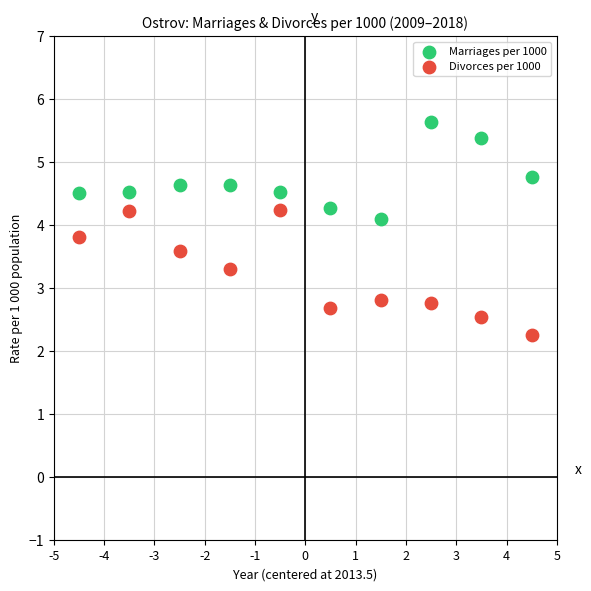

In the Marriages per 1000 series, what Y value is closest to 4?

4.1